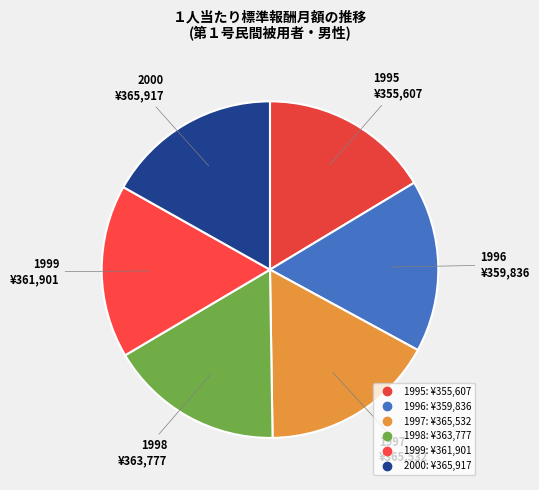

Which slice is the smallest?

1995